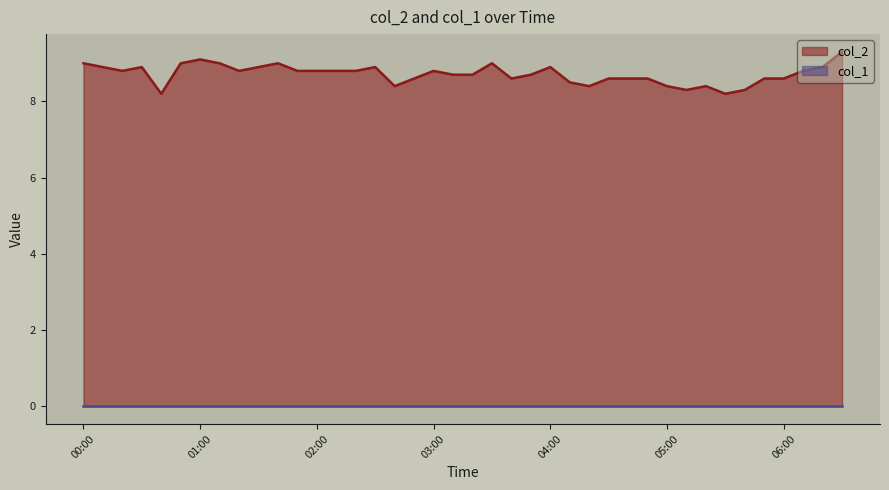

What is the maximum value shown in the chart?

9.3